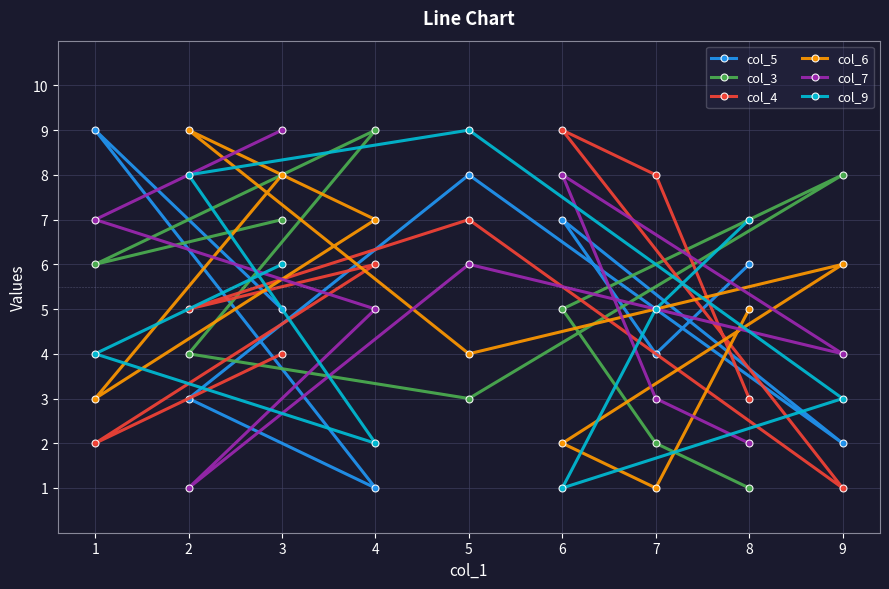

Between 2 and 6, which series saw the biggest shift?

col_6